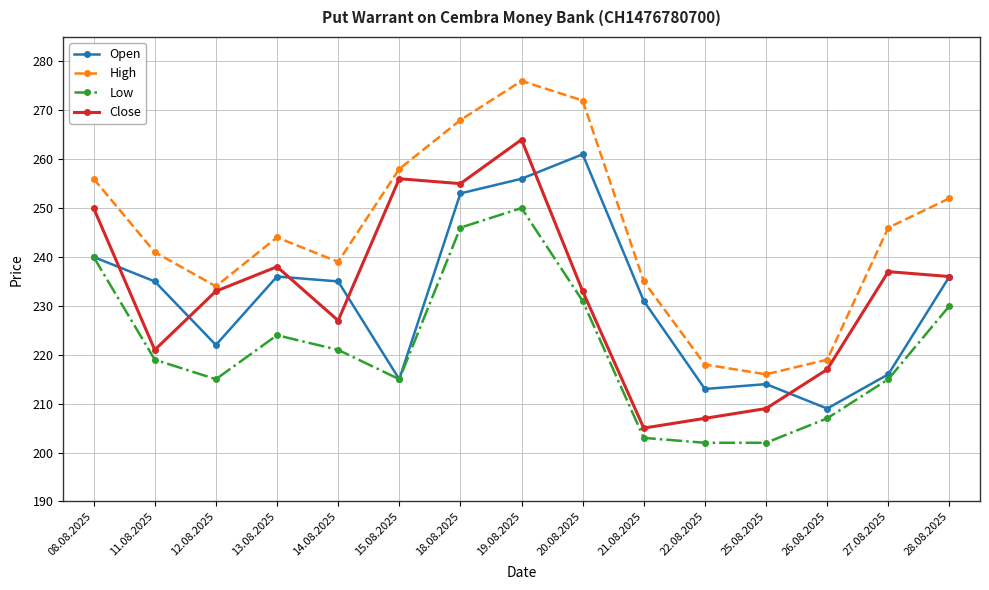

What is the total value across all series at 27.08.2025?

914